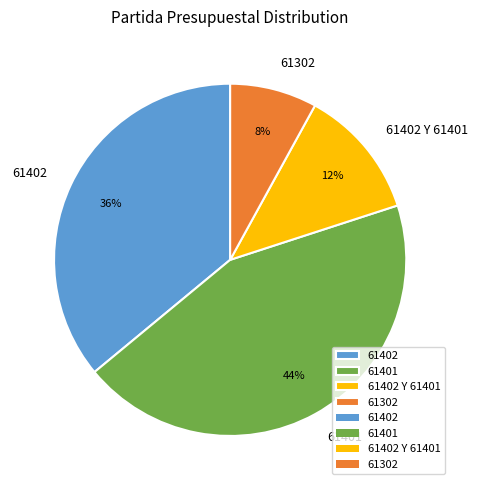

What percentage is the 61401 slice, to the nearest percent?

44%